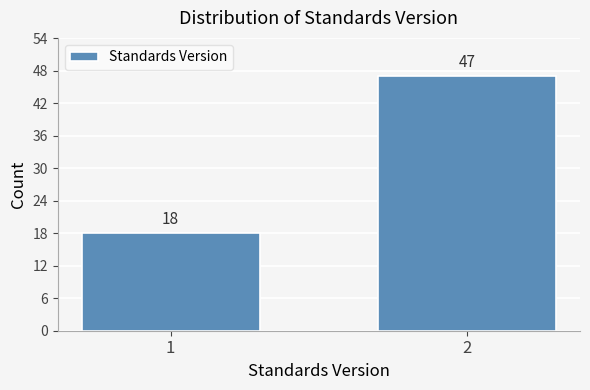

Reading left to right, transcribe all the data shown in this chart.

18	47